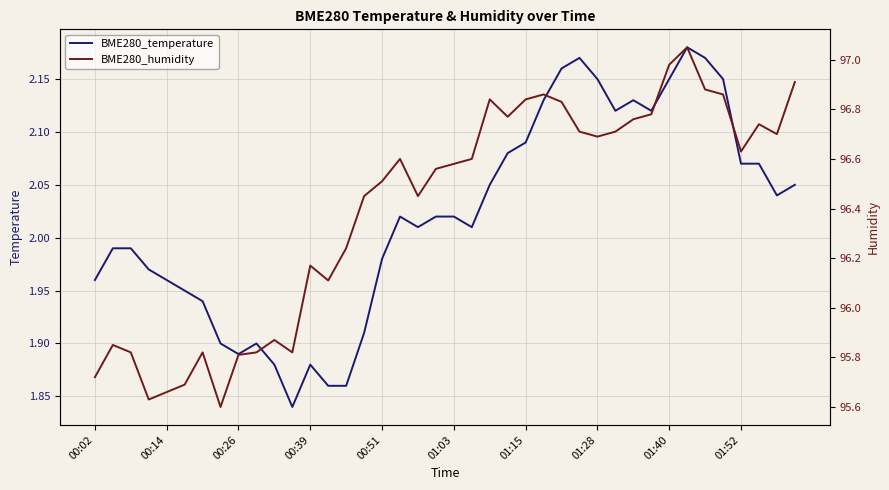

Reading right to left, list all the values displayed in this chart.

BME280_temperature: 2.0	2.0	2.1	2.1	2.1	2.2	2.2	2.1	2.1	2.1	2.1	2.1	2.2	2.2	2.1	2.1	2.1	2.0	2.0	2.0	2.0	2.0	2.0	2.0	1.9	1.9	1.9	1.9	1.8	1.9	1.9	1.9	1.9	1.9	1.9	2.0	2.0	2.0	2.0	2.0
BME280_humidity: 96.9	96.7	96.7	96.6	96.9	96.9	97.0	97.0	96.8	96.8	96.7	96.7	96.7	96.8	96.9	96.8	96.8	96.8	96.6	96.6	96.6	96.5	96.6	96.5	96.5	96.2	96.1	96.2	95.8	95.9	95.8	95.8	95.6	95.8	95.7	95.7	95.6	95.8	95.8	95.7